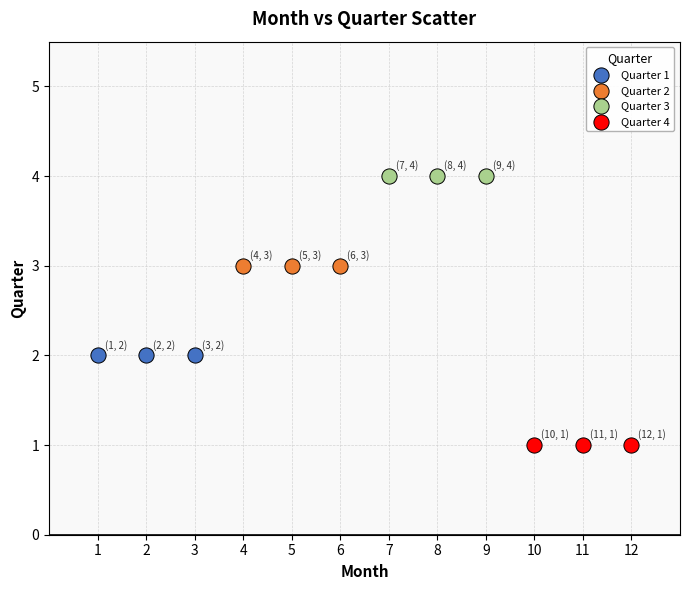

Which series reaches the minimum Y coordinate?

Quarter 4